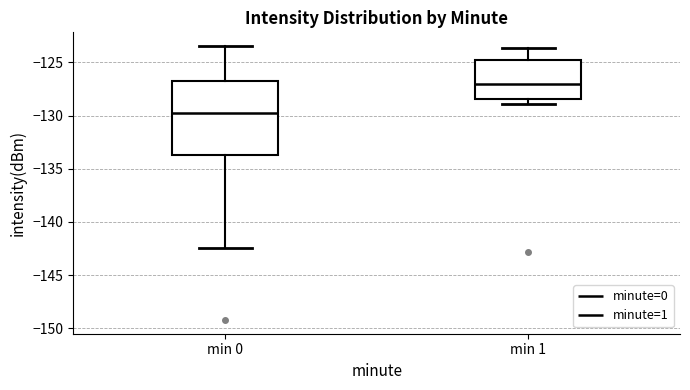

Comparing the boxes themselves (not the whiskers), which one is the tallest?

min 0